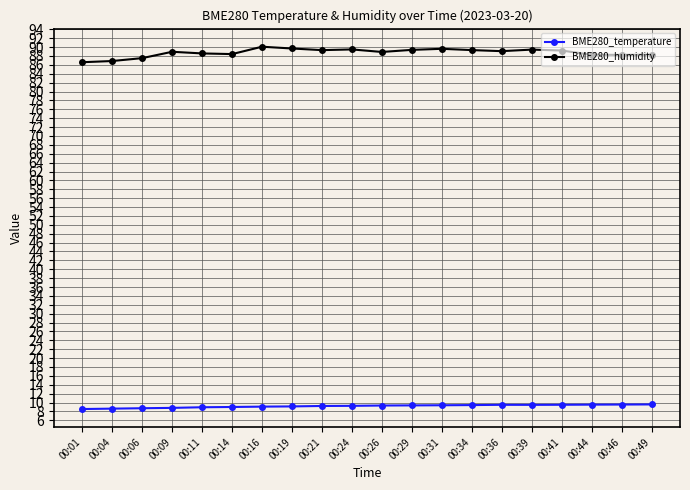

Which series has the largest total across all categories?

BME280_humidity